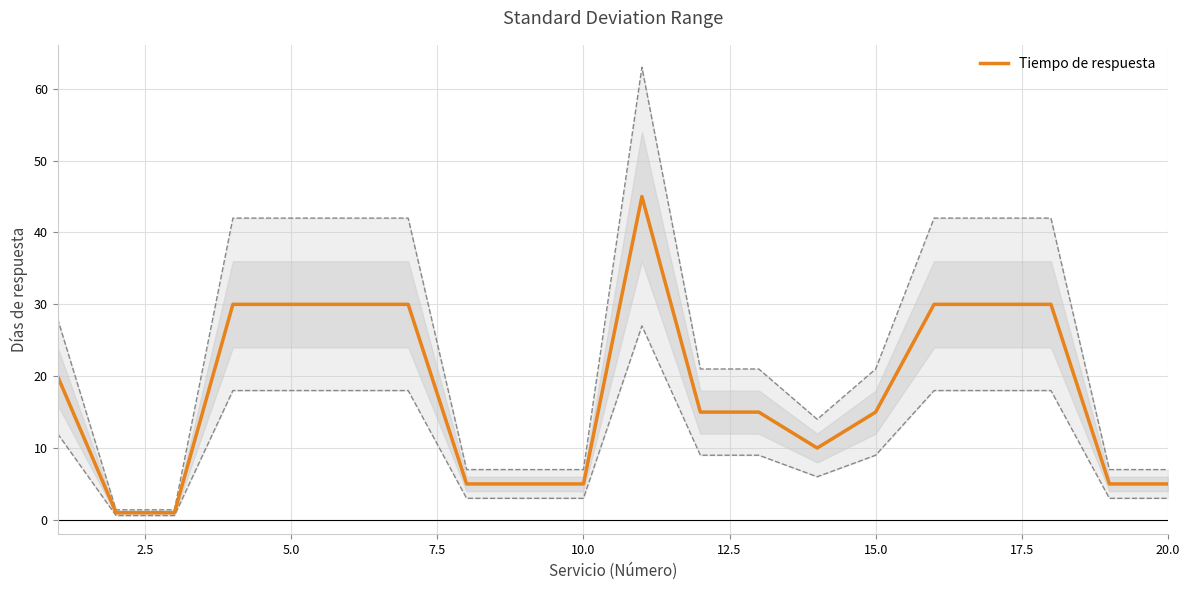

The Tiempo de respuesta series shows 7 at 5.0. True or false?

False